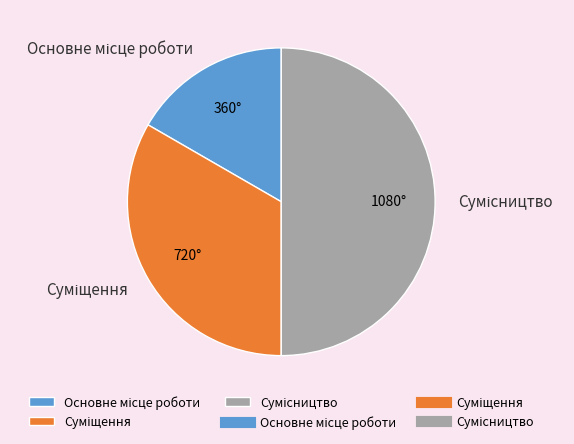

How many segments does this pie chart have?

3